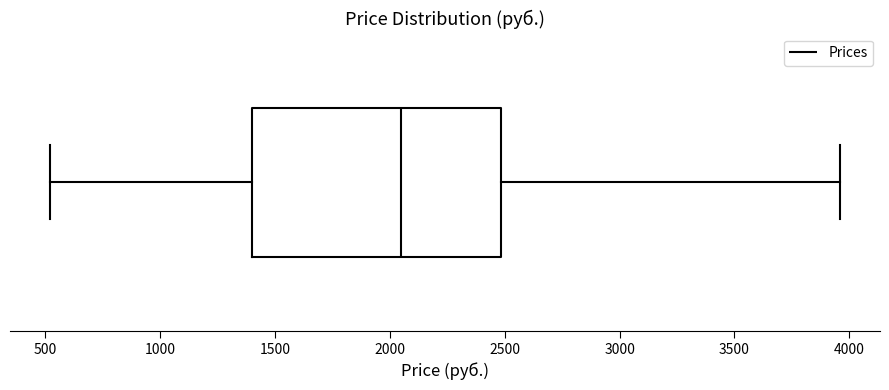

Where does the right whisker of the box end on the x-axis? The values are not printed on the chart, so give them approximately, as read against the axis.

3950